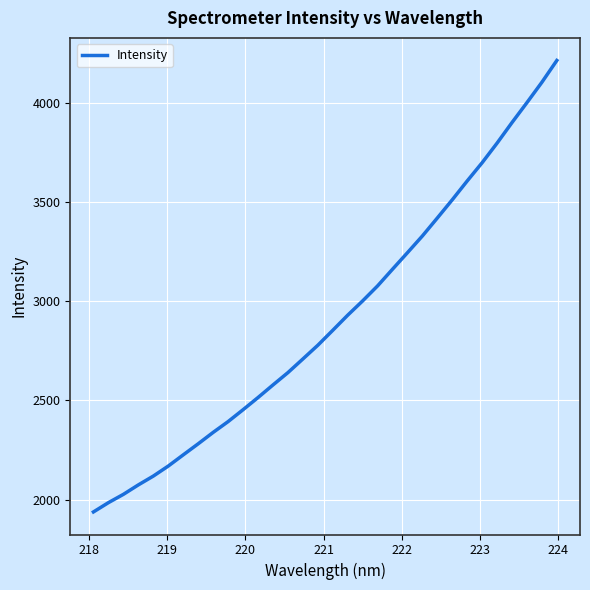

What is the maximum value shown in the chart?

4212.7